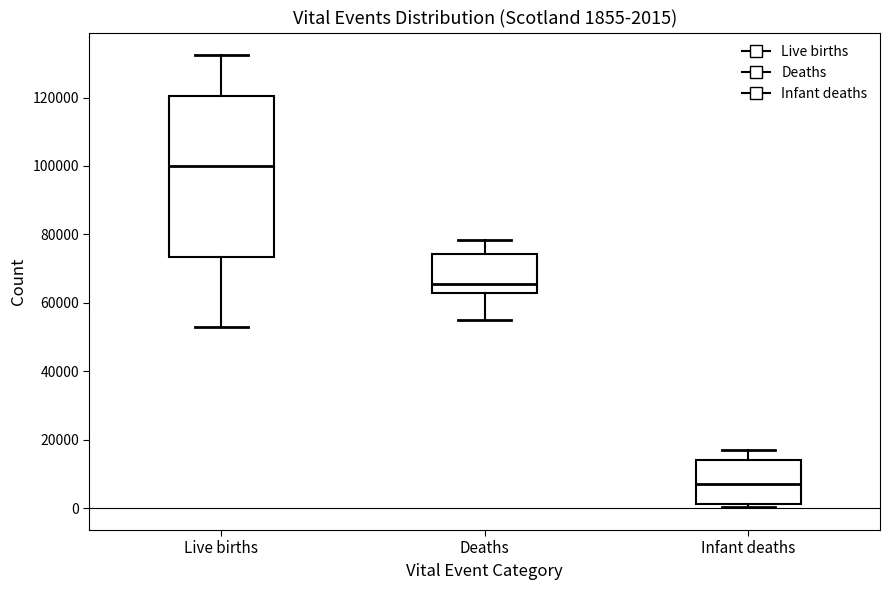

Which box has the highest median line?

Live births